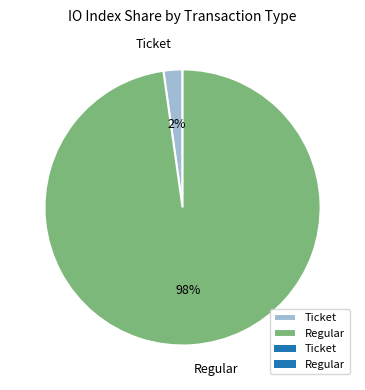

Is the sum of Regular and Ticket greater than half?

Yes